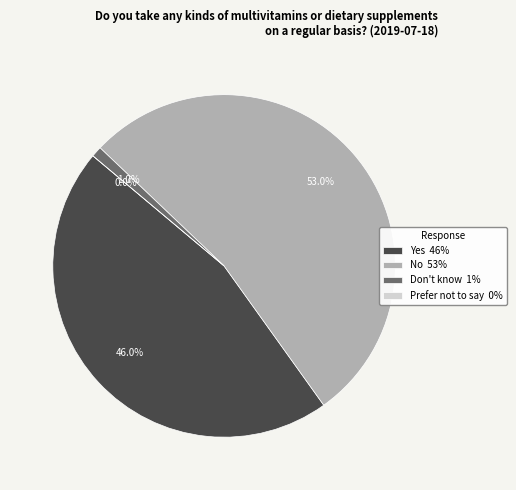

Which category accounts for the majority?

No